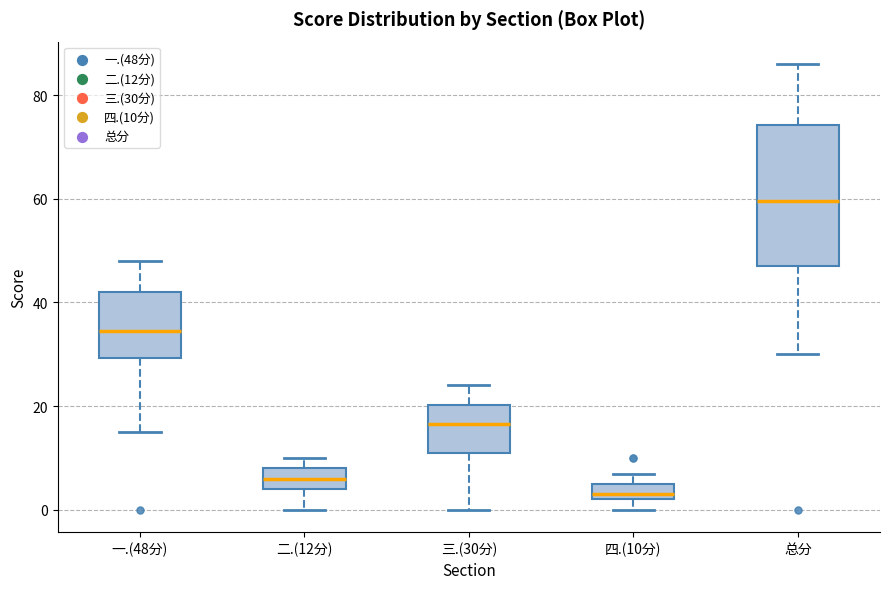

Which box is the tallest, from its lower edge to its upper edge?

总分